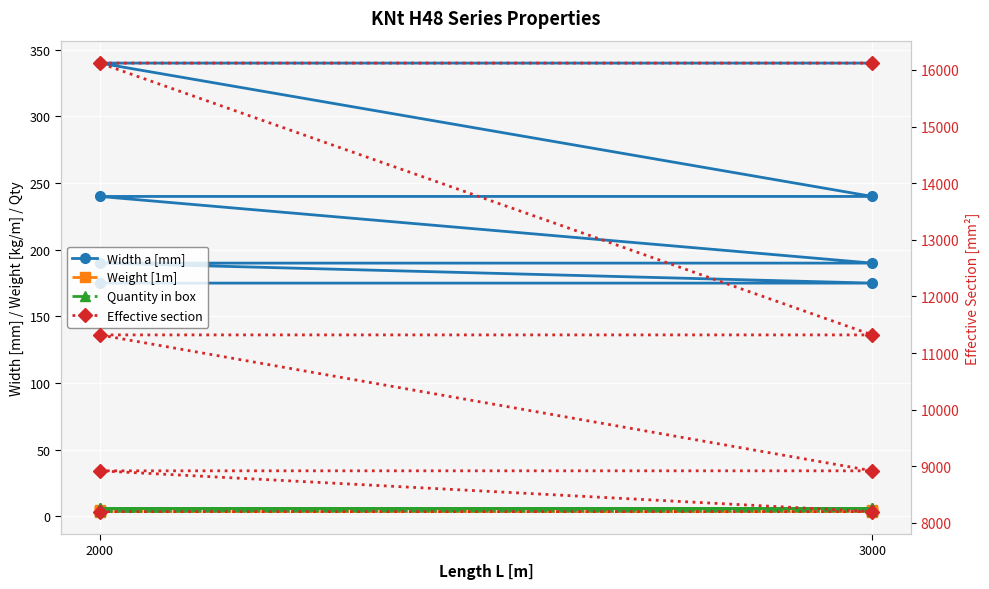

At how many categories does at least one series exceed 14559?

2